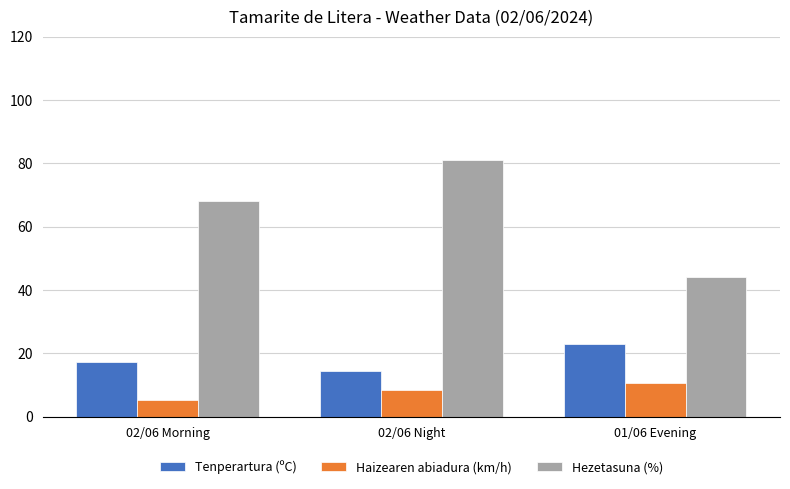

What is the sum of all Tenperartura (ºC) values?

54.9